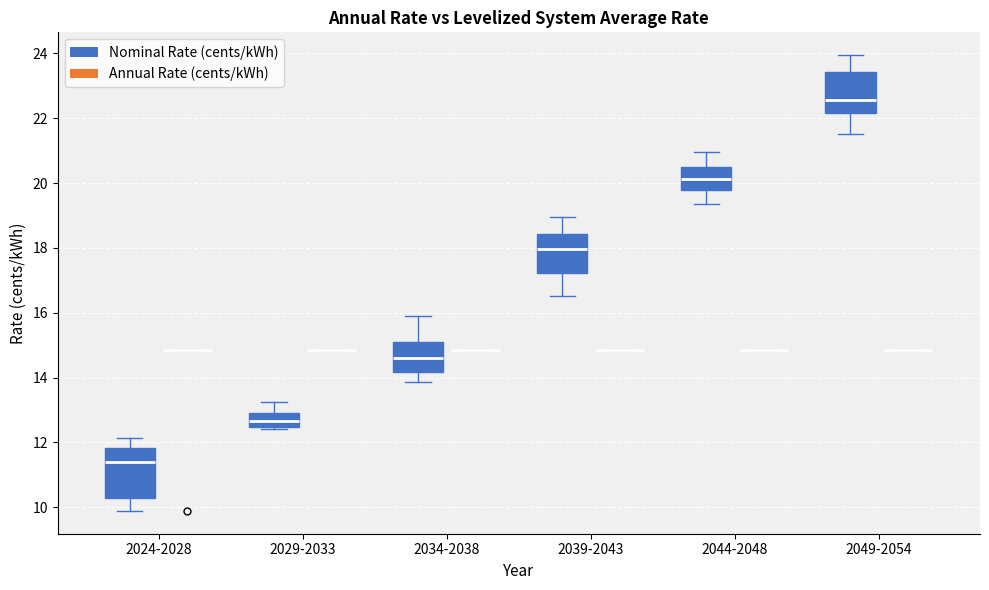

Reading left to right, read every box against the y-axis: the position of its median line, the range the box covers, and the ends of its whiskers. The values are not printed on the chart, so give them approximately, as read against the axis.

2024-2028 (Nominal Rate (cents/kWh)): median 11.4, box 10.2 to 11.8, whiskers 9.8 to 12.2
2024-2028 (Annual Rate (cents/kWh)): box collapsed to a line at 14.8, whiskers 14.8 to 14.8
2029-2033 (Nominal Rate (cents/kWh)): median 12.6, box 12.4 to 13.0, whiskers 12.4 to 13.2
2029-2033 (Annual Rate (cents/kWh)): box collapsed to a line at 14.8, whiskers 14.8 to 14.8
2034-2038 (Nominal Rate (cents/kWh)): median 14.6, box 14.2 to 15.0, whiskers 13.8 to 16.0
2034-2038 (Annual Rate (cents/kWh)): box collapsed to a line at 14.8, whiskers 14.8 to 14.8
2039-2043 (Nominal Rate (cents/kWh)): median 18.0, box 17.2 to 18.4, whiskers 16.6 to 19.0
2039-2043 (Annual Rate (cents/kWh)): box collapsed to a line at 14.8, whiskers 14.8 to 14.8
2044-2048 (Nominal Rate (cents/kWh)): median 20.2, box 19.8 to 20.4, whiskers 19.4 to 21.0
2044-2048 (Annual Rate (cents/kWh)): box collapsed to a line at 14.8, whiskers 14.8 to 14.8
2049-2054 (Nominal Rate (cents/kWh)): median 22.6, box 22.2 to 23.4, whiskers 21.6 to 24.0
2049-2054 (Annual Rate (cents/kWh)): box collapsed to a line at 14.8, whiskers 14.8 to 14.8